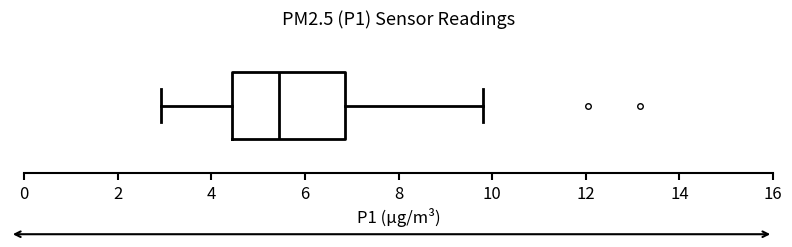

Read this box plot against the x-axis: the position of the median line, the range covered by the box, and the ends of both whiskers. The values are not printed on the chart, so give them approximately, as read against the axis.

median 5.4, box 4.4 to 6.8, whiskers 3.0 to 9.8